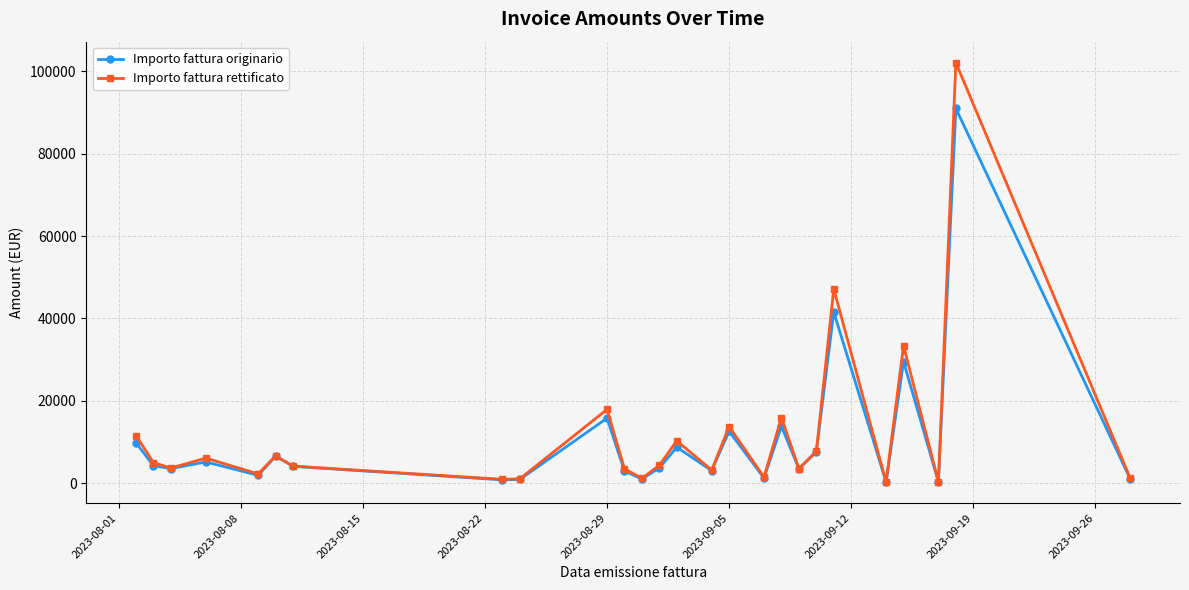

List the series in order of their peak value, highest first.

Importo fattura rettificato, Importo fattura originario